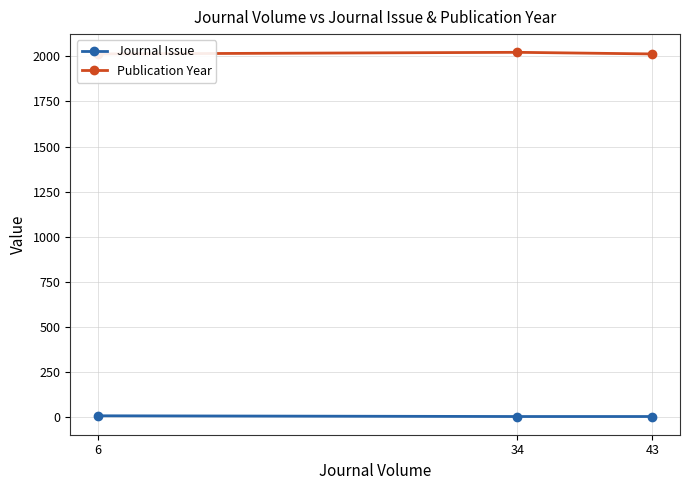

Reading left to right, transcribe all the data shown in this chart.

Journal Issue: 6=5	34=1	43=1
Publication Year: 6=2014	34=2023	43=2014